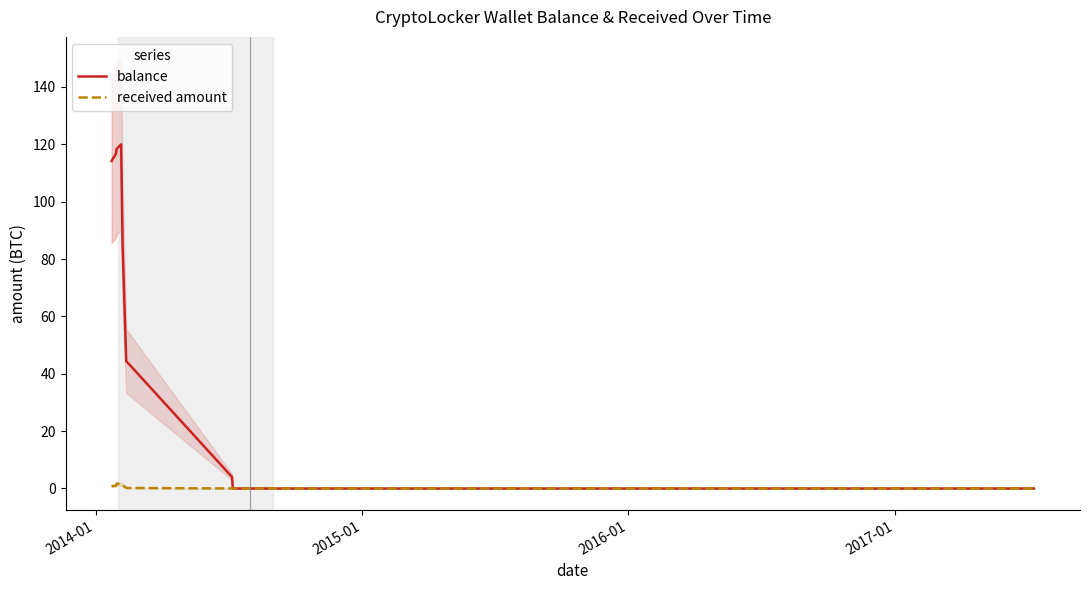

Reading right to left, what are all the values shown in this chart?

balance: 0.0	0.0	0.0	0.0	0.0	0.0	0.0	0.0	4.0	44.4	84.7	120.0	118.5	116.8	115.8	114.7	114.2
received amount: 0.0	0.0	0.0	0.0	0.0	0.0	0.0	0.0	0.0	0.2	1.2	1.5	1.7	1.0	0.9	0.8	0.8